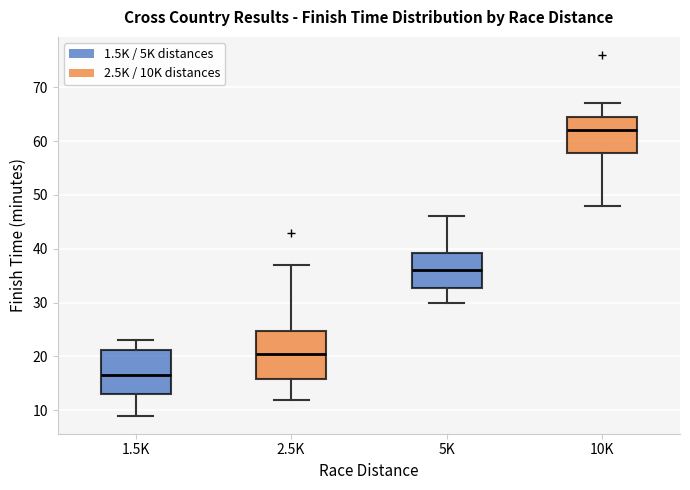

Reading left to right, transcribe this box plot: for each box, give where its median line is, the range the box spans, and where its two whiskers end, as read against the y-axis. The values are not printed on the chart, so give them approximately, as read against the axis.

1.5K: median 17, box 13 to 21, whiskers 9 to 23
2.5K: median 21, box 16 to 25, whiskers 12 to 37
5K: median 36, box 33 to 39, whiskers 30 to 46
10K: median 62, box 58 to 65, whiskers 48 to 67